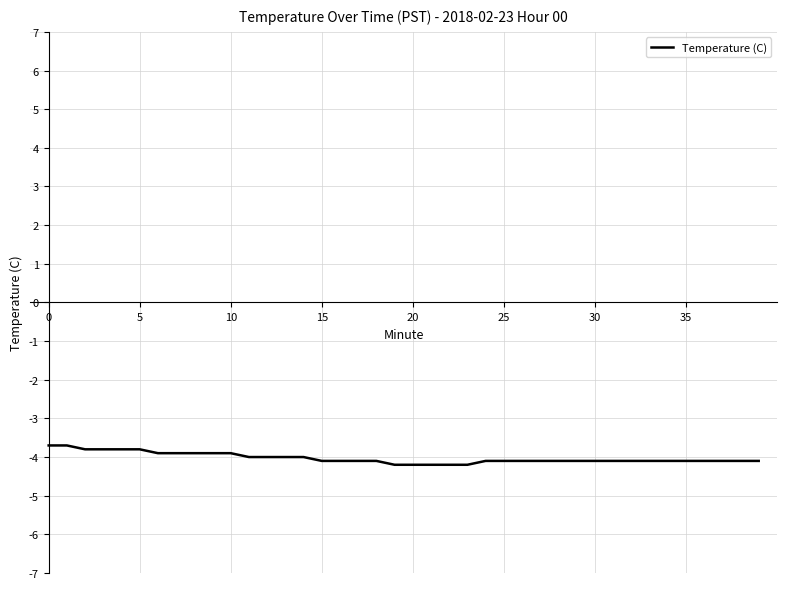

What is the maximum value shown in the chart?

-3.7